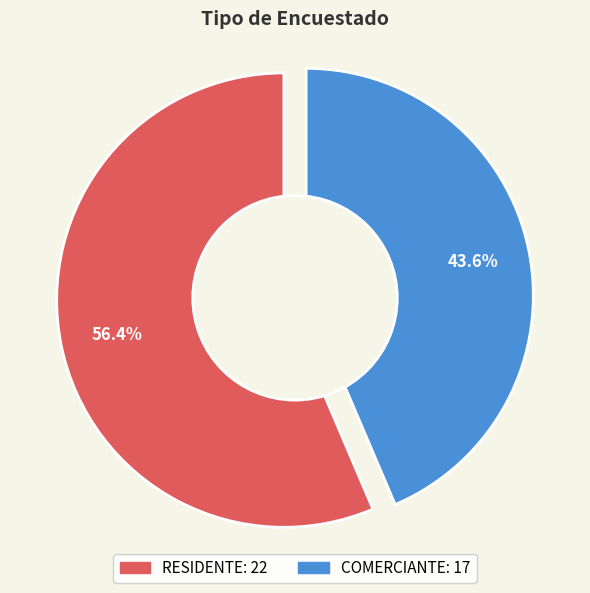

How many segments does this pie chart have?

2